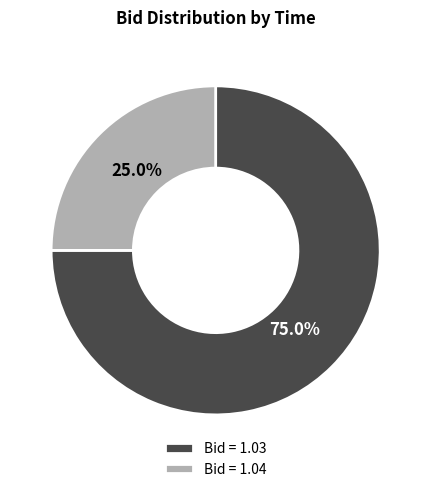

Does Bid = 1.04 represent more than half of the total?

No